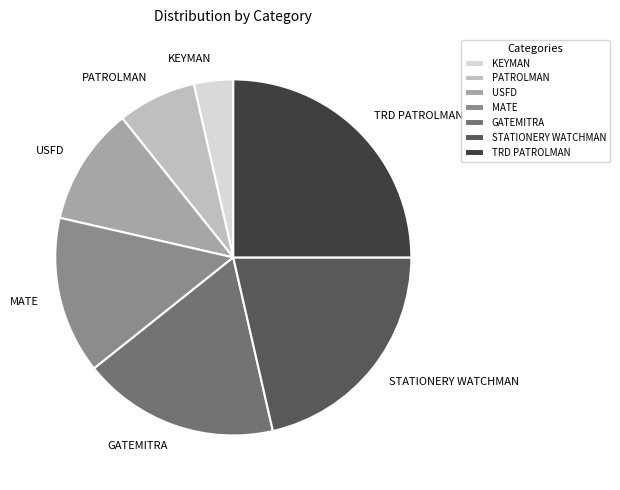

True or false: STATIONERY WATCHMAN accounts for 32% of the total.

False